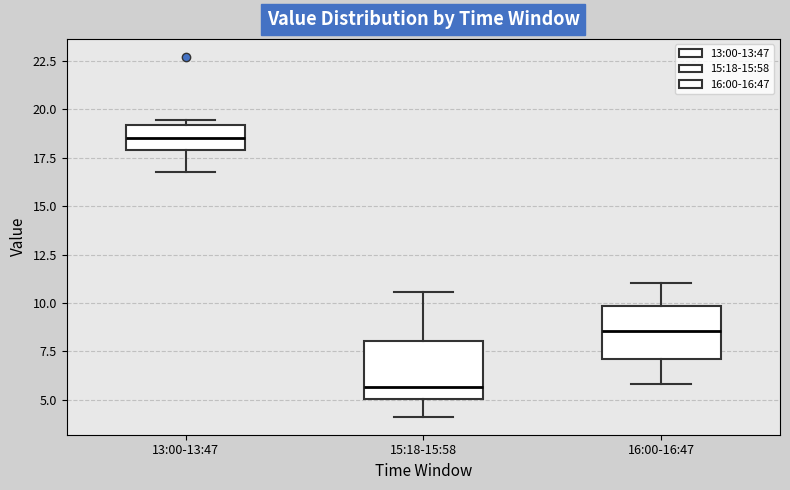

Where does the median line of the box for 13:00-13:47 sit on the y-axis? The values are not printed on the chart, so give them approximately, as read against the axis.

18.5